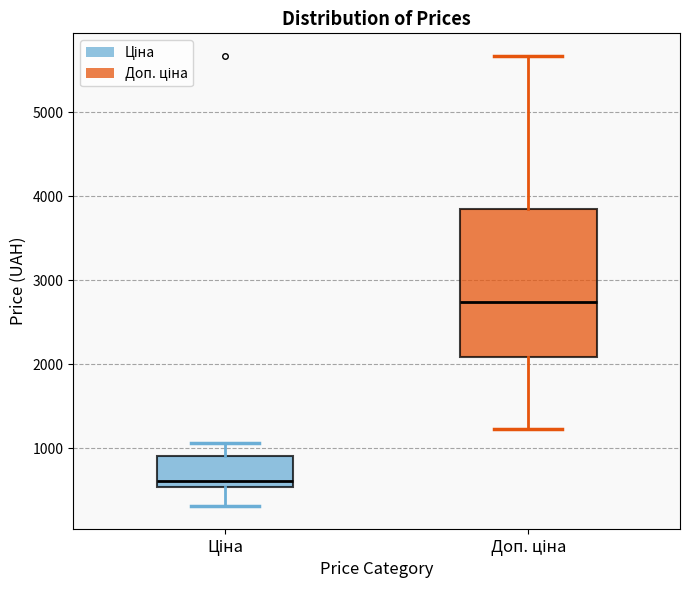

Where is the upper edge of the box for Доп. ціна on the y-axis? The values are not printed on the chart, so give them approximately, as read against the axis.

3900